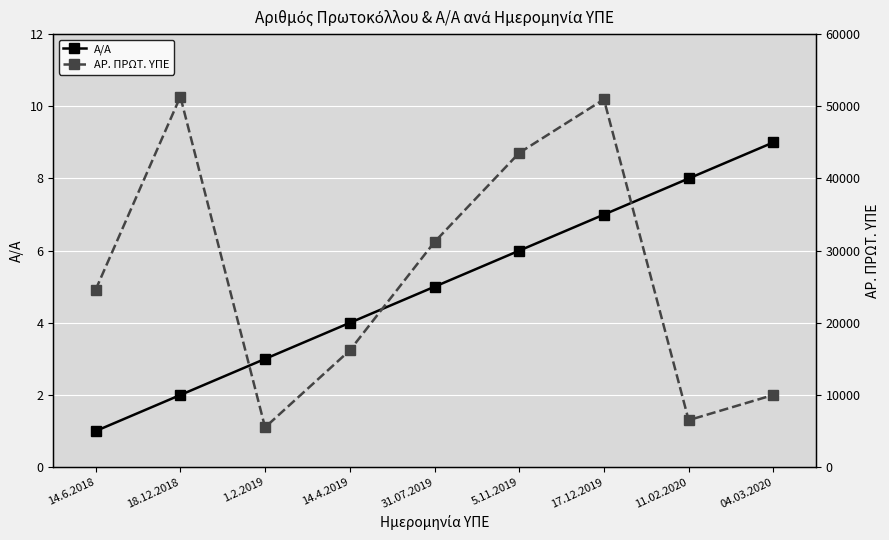

Which series has the largest total across all categories?

ΑΡ. ΠΡΩΤ. ΥΠΕ